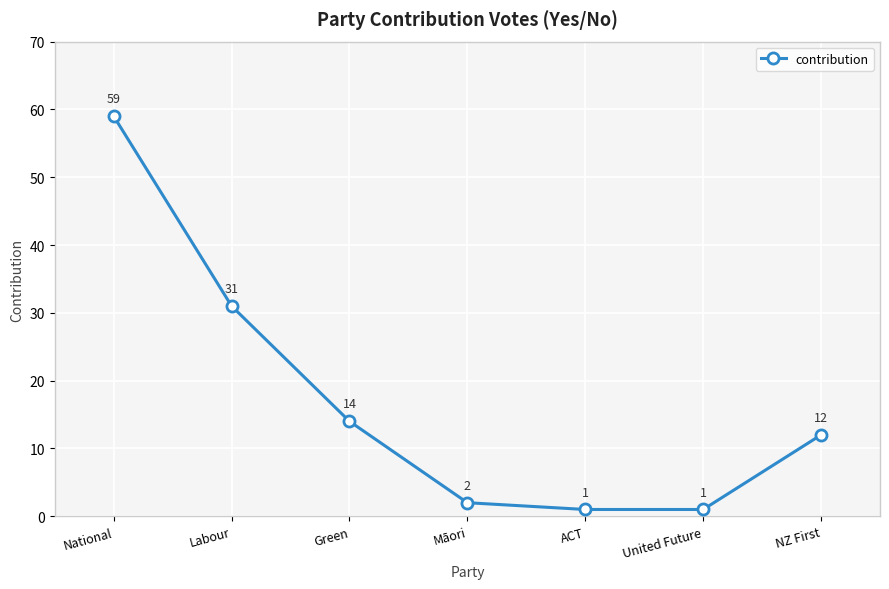

What is the label of the 7th point from the left?

NZ First